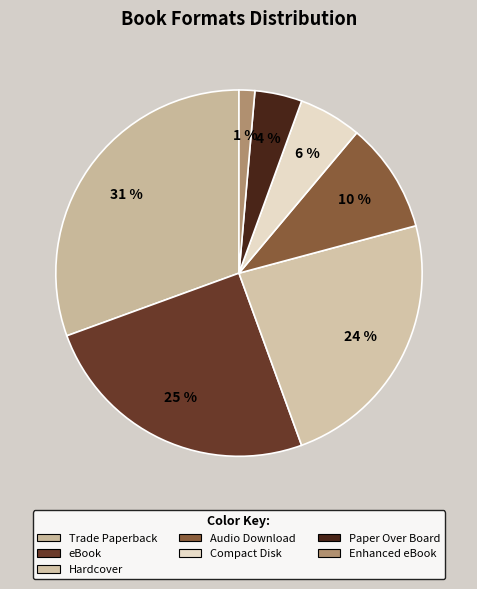

To the nearest percent, what portion does Audio Download represent?

10%